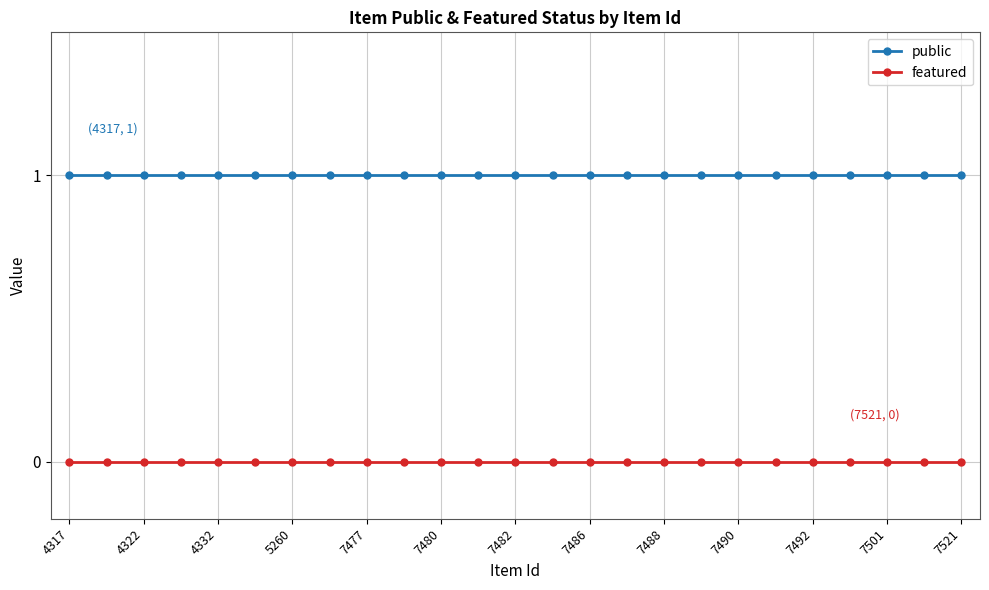

What is the value of the public point at the 15th from the left?

1